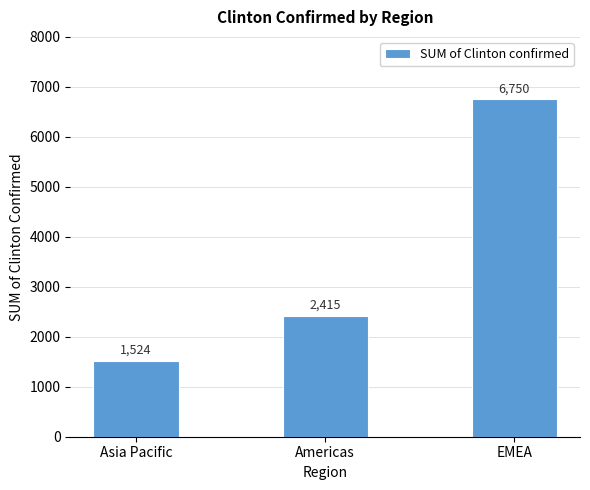

What is the change in value from Asia Pacific to Americas?

+891